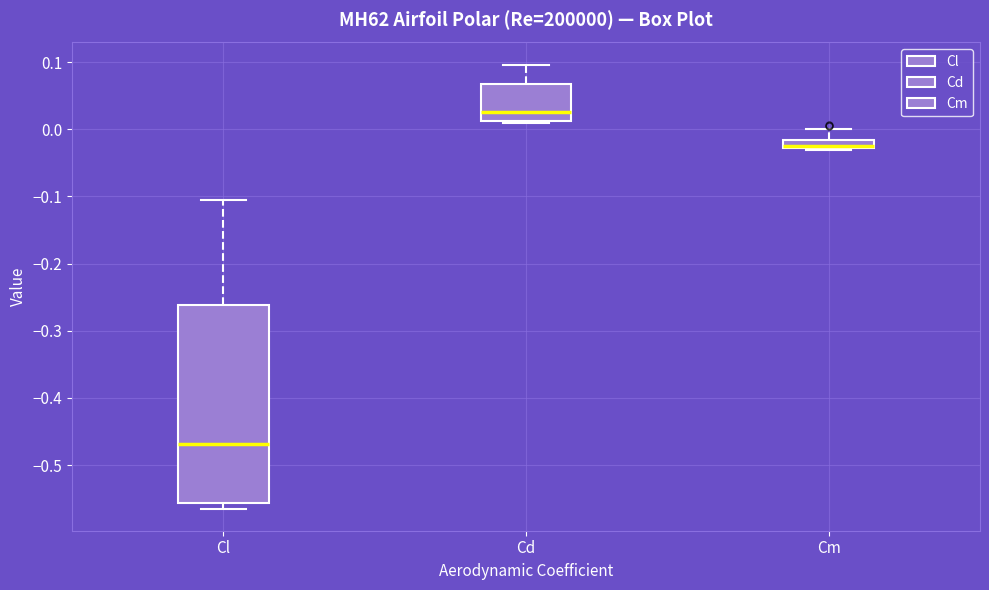

Where is the upper edge of the box for Cl on the y-axis? The values are not printed on the chart, so give them approximately, as read against the axis.

-0.26